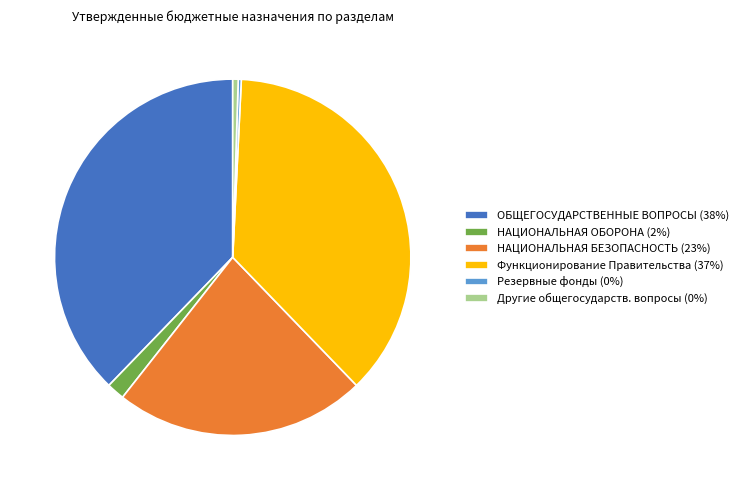

Between НАЦИОНАЛЬНАЯ ОБОРОНА (2%) and Другие общегосударств. вопросы (0%), which is larger?

НАЦИОНАЛЬНАЯ ОБОРОНА (2%)